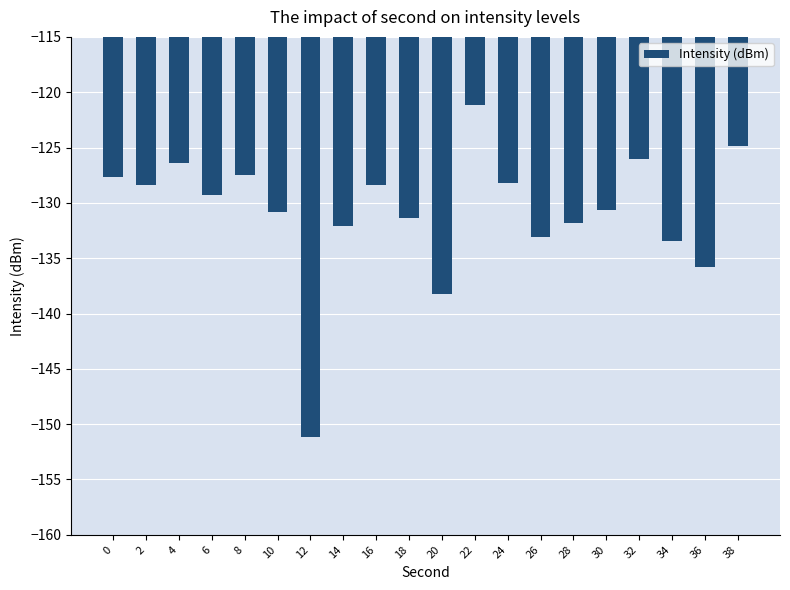

What is the change in value from 8 to 18?

-3.9